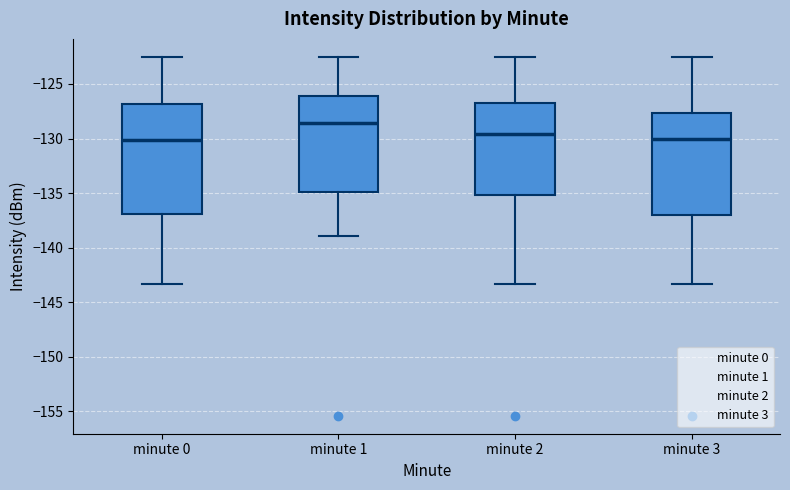

Where does the median line of the box for minute 2 sit on the y-axis? The values are not printed on the chart, so give them approximately, as read against the axis.

-129.5